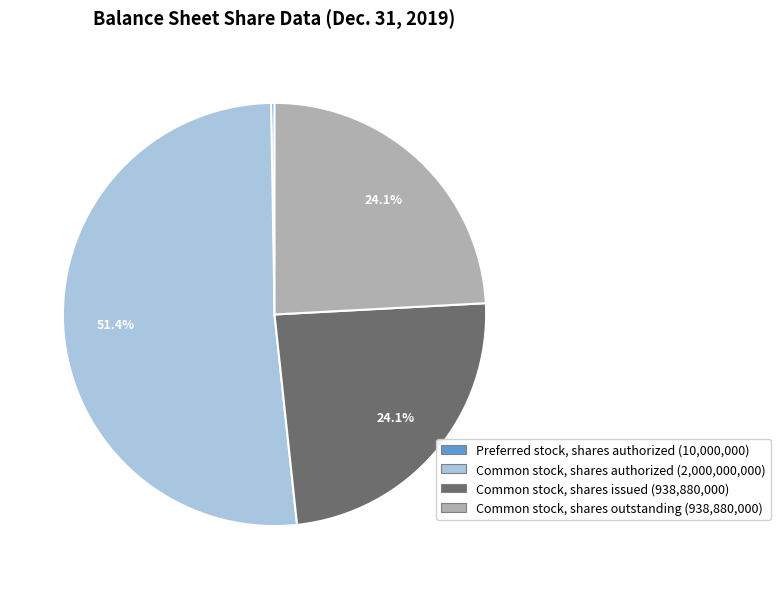

Does Common stock, shares outstanding (938,880,000) account for over 50% of the chart?

No